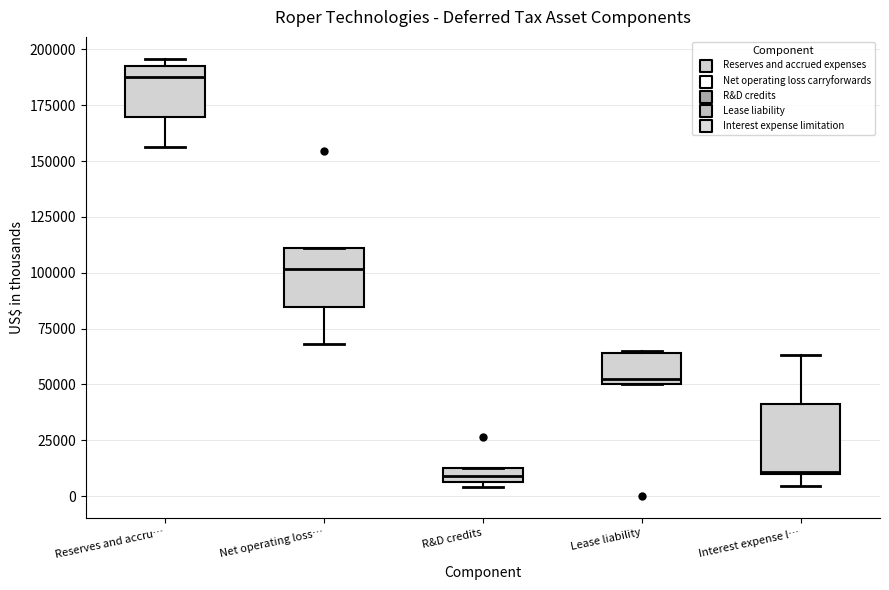

Where is the upper edge of the box for R&D credits on the y-axis? The values are not printed on the chart, so give them approximately, as read against the axis.

15000